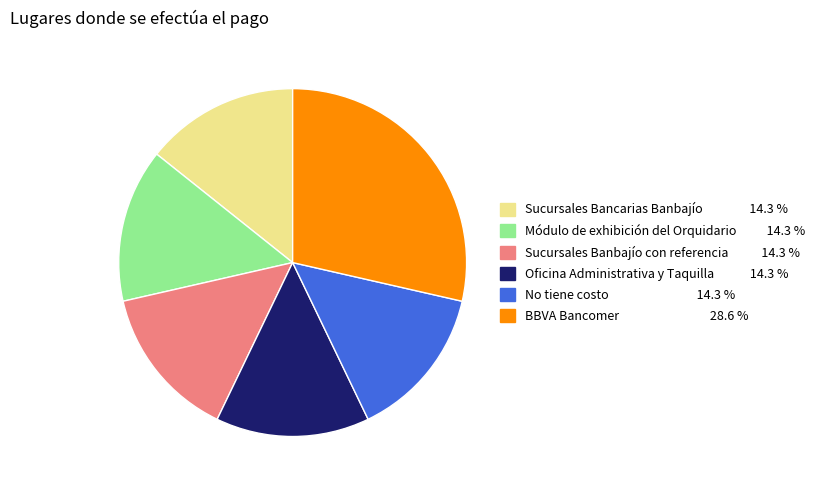

The Sucursales Banbajío con referencia slice represents 14% of the pie. True or false?

True